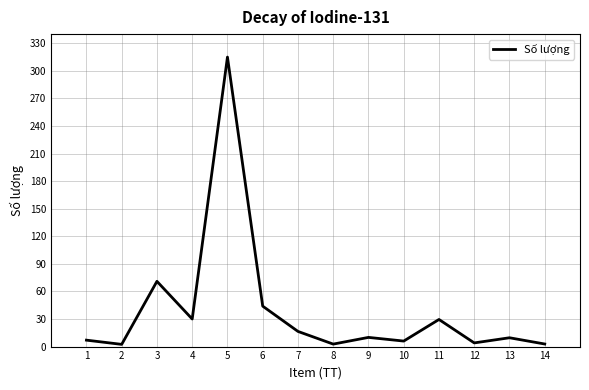

Which has a higher value, 2 or 9?

9